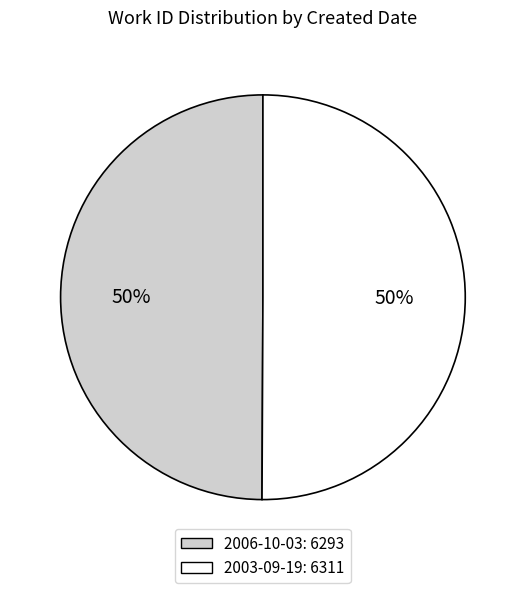

What is the ratio of the value at 2003-09-19 to the value at 2006-10-03?

1.0